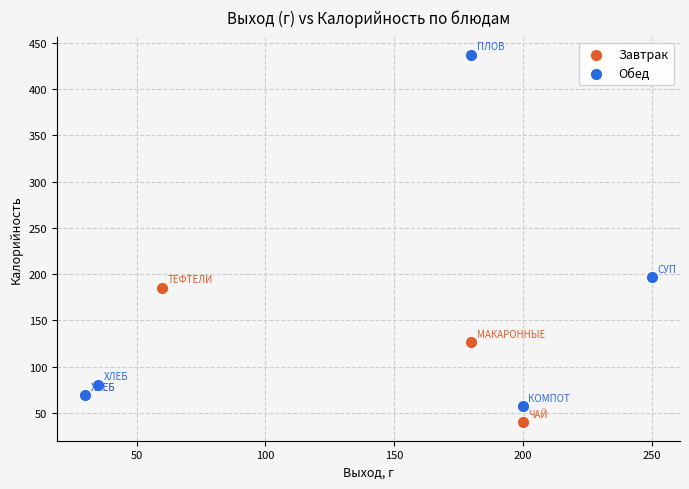

Which series reaches the minimum Y coordinate?

Завтрак